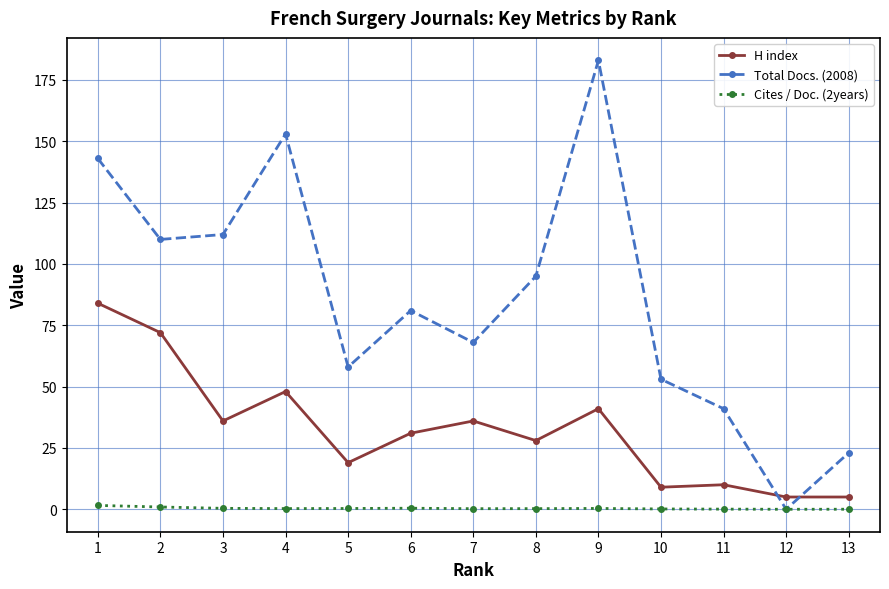

How many intersections are there between H index and Total Docs. (2008)?

2